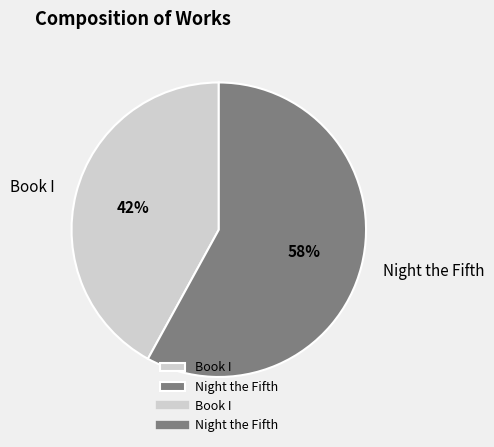

To the nearest percent, what is the average slice percentage?

50%